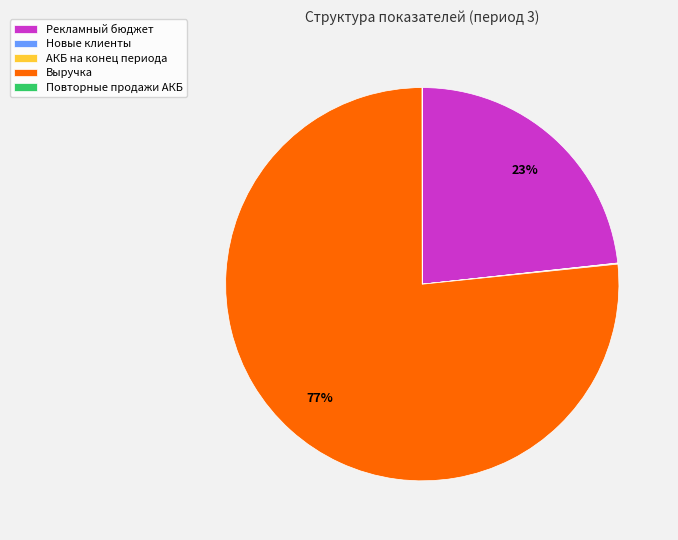

To the nearest percent, what is the difference between the largest and smallest slice percentages?

77%